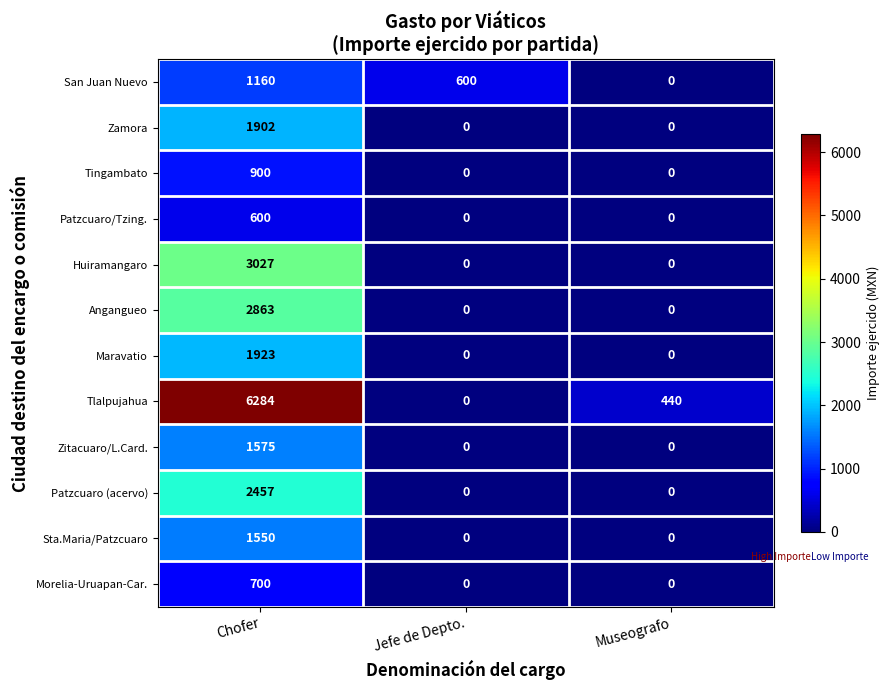

True or false: Patzcuaro/Tzing. has a value of 219 at Jefe de Depto..

False